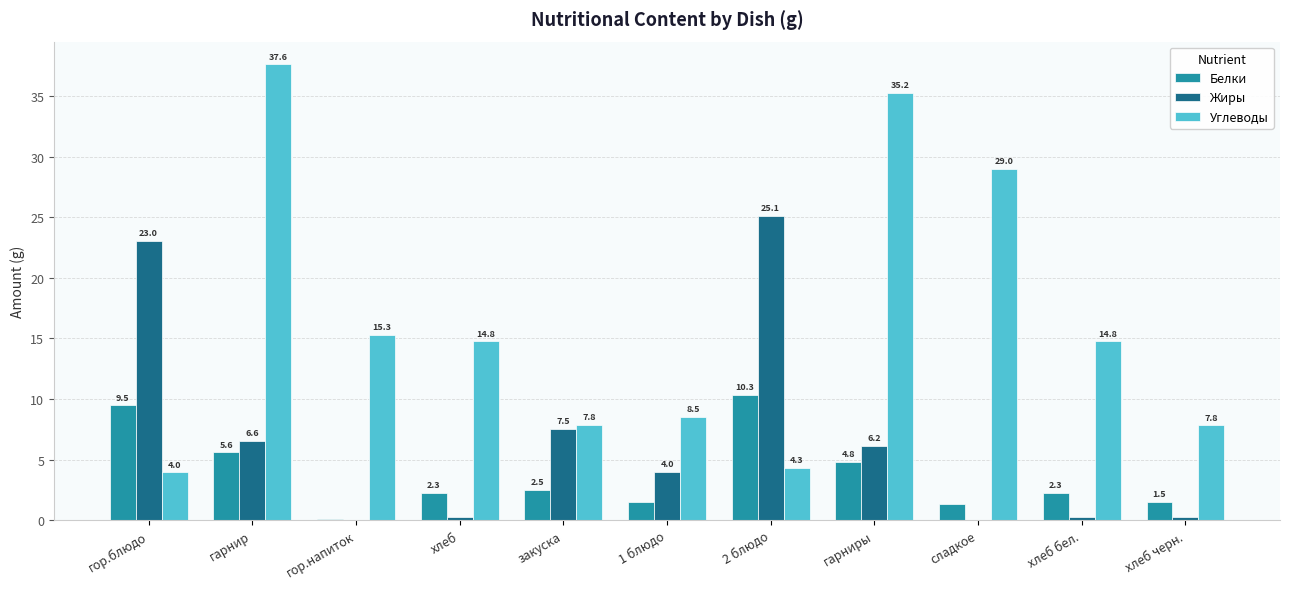

Between гарнир and хлеб, which series saw the biggest shift?

Углеводы